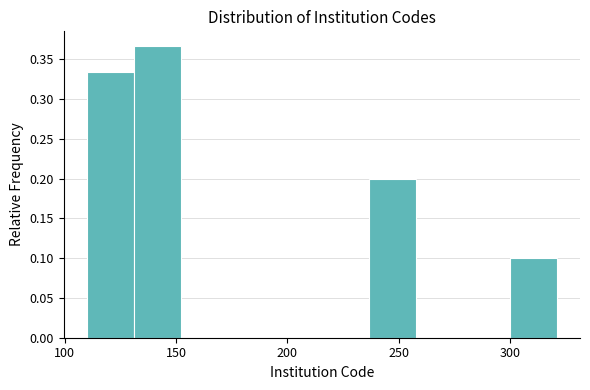

Over which range of the x-axis is the bar tallest?

130 to 150